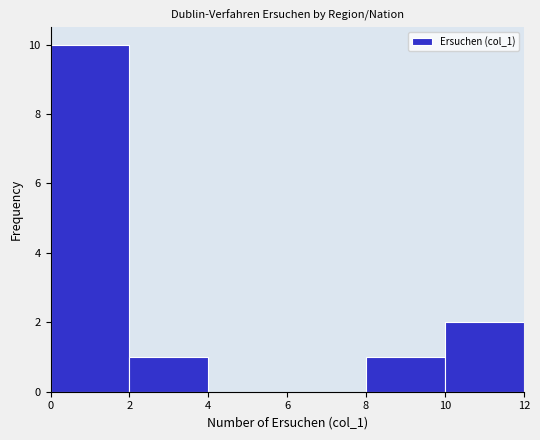

Which range on the x-axis has the tallest bar?

0 to 2